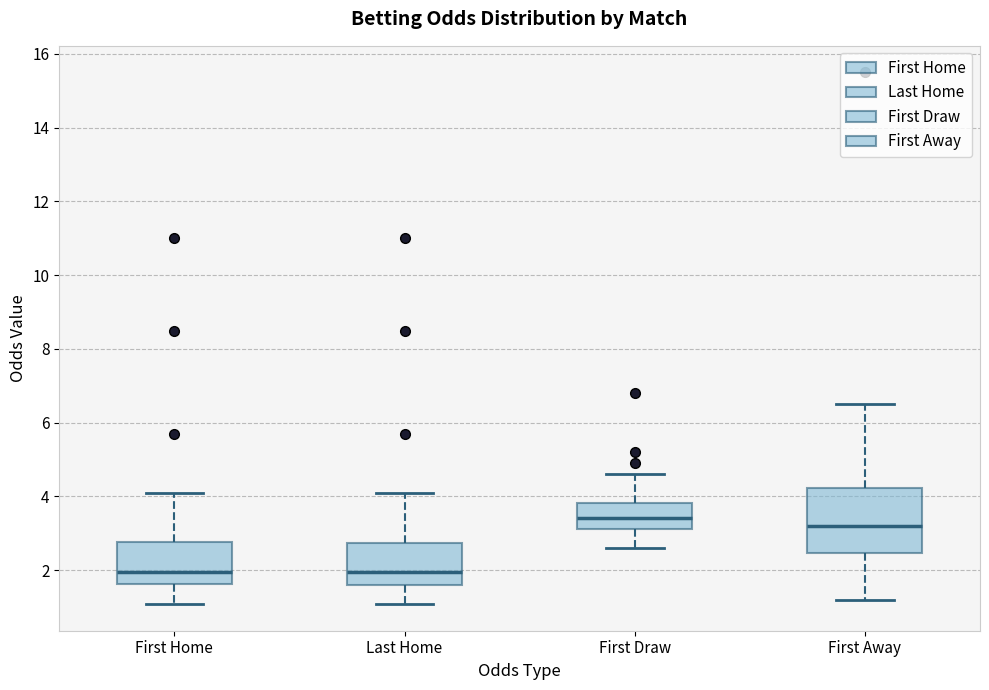

Reading left to right, transcribe this box plot: for each box, give where its median line is, the range the box spans, and where its two whiskers end, as read against the y-axis. The values are not printed on the chart, so give them approximately, as read against the axis.

First Home: median 2.0, box 1.6 to 2.8, whiskers 1.0 to 4.2
Last Home: median 2.0, box 1.6 to 2.8, whiskers 1.0 to 4.2
First Draw: median 3.4, box 3.2 to 3.8, whiskers 2.6 to 4.6
First Away: median 3.2, box 2.4 to 4.2, whiskers 1.2 to 6.6